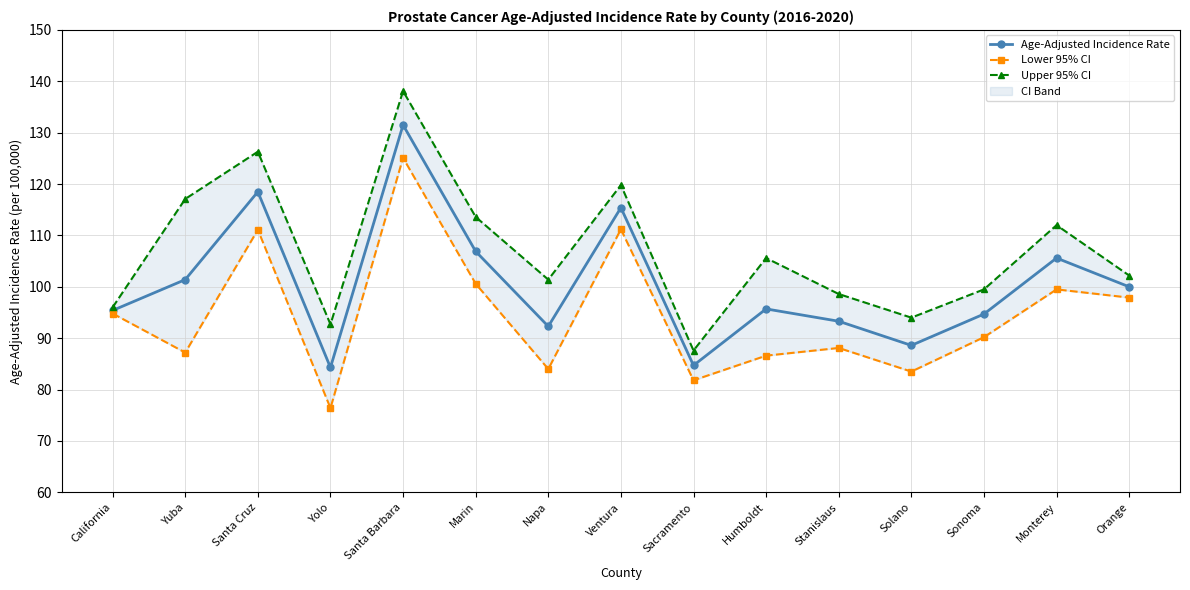

Reading left to right, what are all the values shown in this chart?

Age-Adjusted Incidence Rate: California=95.4	Yuba=101.4	Santa Cruz=118.5	Yolo=84.3	Santa Barbara=131.5	Marin=106.9	Napa=92.3	Ventura=115.4	Sacramento=84.7	Humboldt=95.7	Stanislaus=93.3	Solano=88.6	Sonoma=94.7	Monterey=105.6	Orange=100.0
Lower 95% CI: California=94.8	Yuba=87.2	Santa Cruz=111.1	Yolo=76.4	Santa Barbara=125.1	Marin=100.6	Napa=84.0	Ventura=111.2	Sacramento=81.8	Humboldt=86.6	Stanislaus=88.1	Solano=83.5	Sonoma=90.2	Monterey=99.5	Orange=97.9
Upper 95% CI: California=96.0	Yuba=117.1	Santa Cruz=126.3	Yolo=92.7	Santa Barbara=138.1	Marin=113.6	Napa=101.4	Ventura=119.8	Sacramento=87.6	Humboldt=105.6	Stanislaus=98.6	Solano=94.0	Sonoma=99.5	Monterey=112.0	Orange=102.2